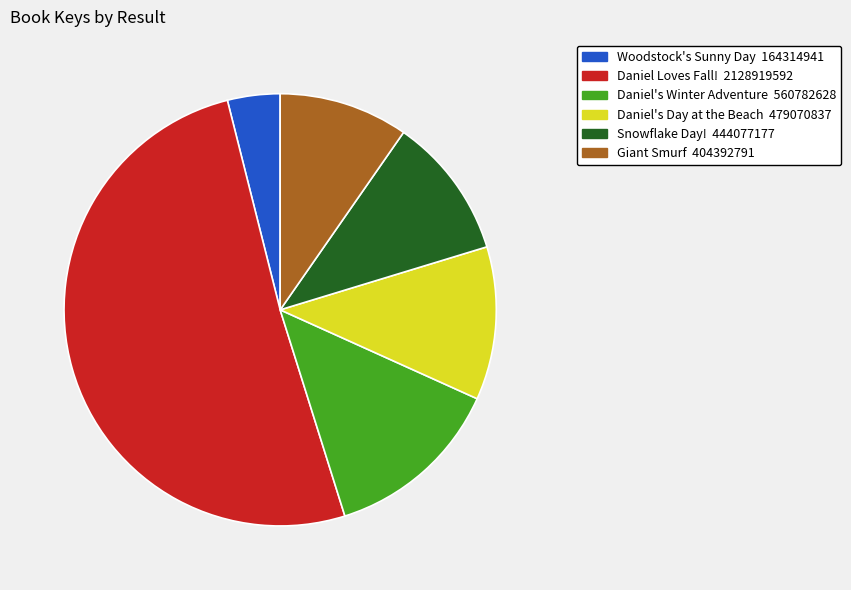

Is there any slice that represents more than half of the pie?

Yes